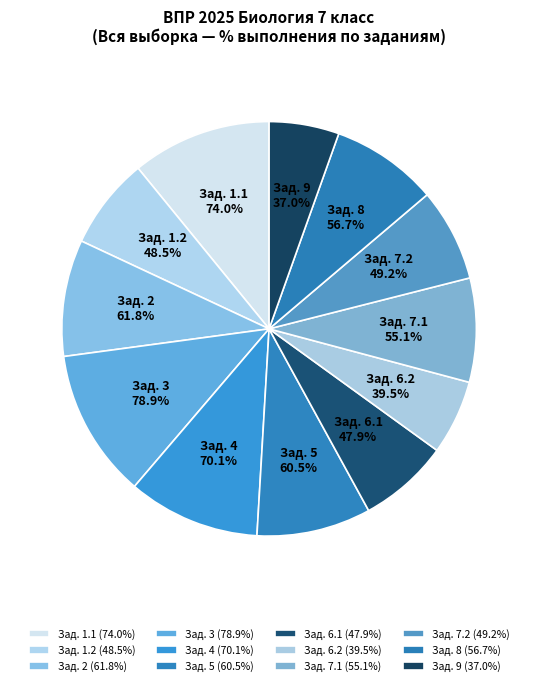

Combined, what portion of the pie is 7.1 and 8?

16.5%